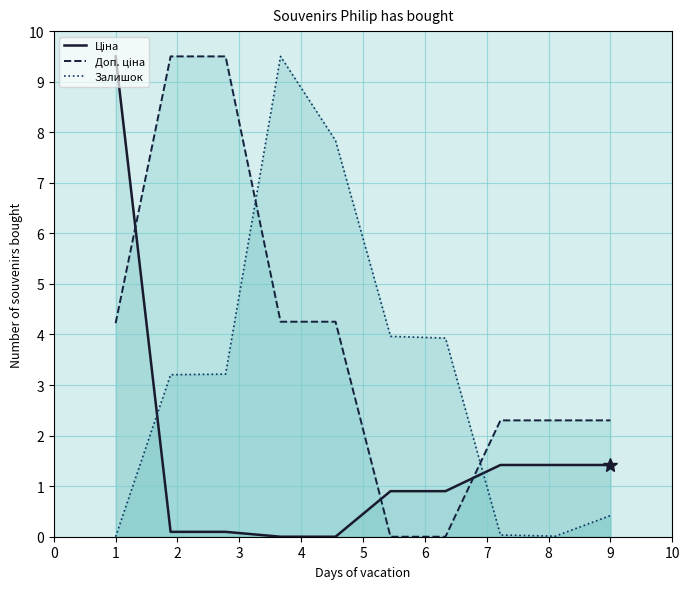

Is it true that Залишок equals 0.4 at 9?

True